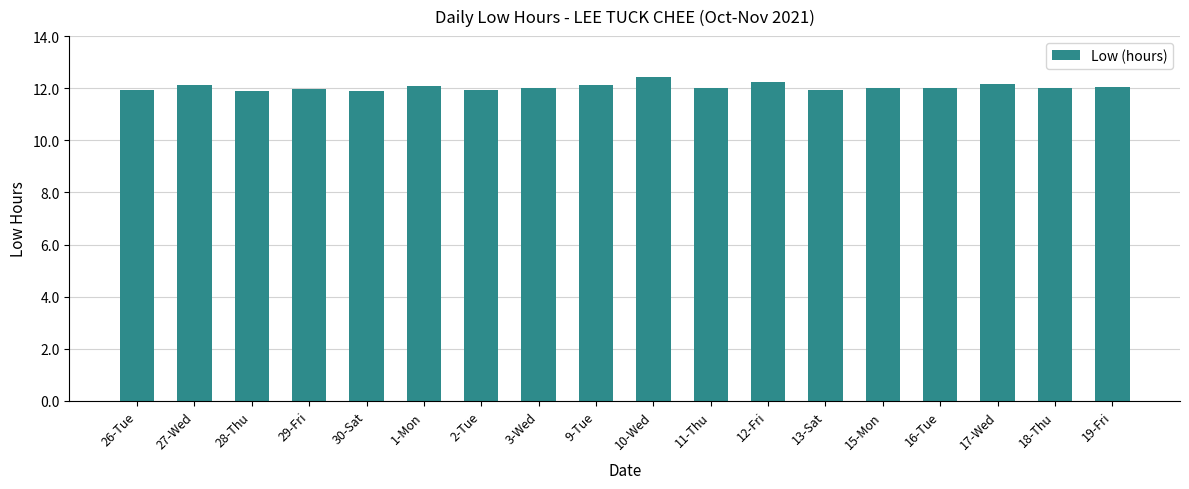

The value at 18-Thu is 2.6. True or false?

False